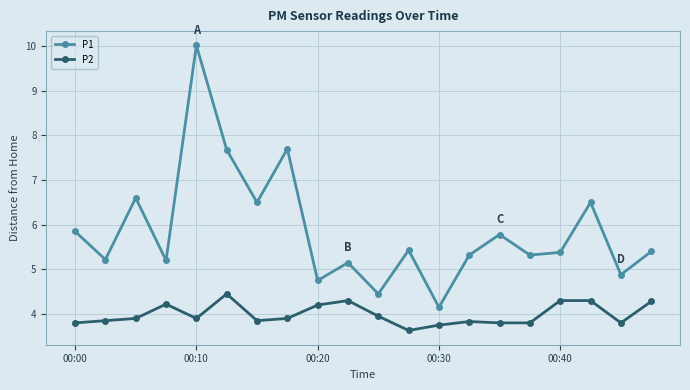

What is the smallest value displayed?

3.6